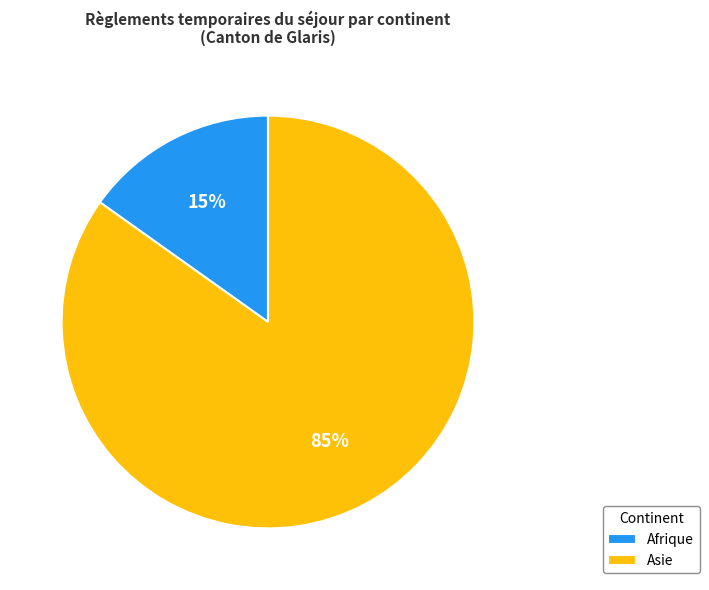

Is there any slice that represents more than half of the pie?

Yes